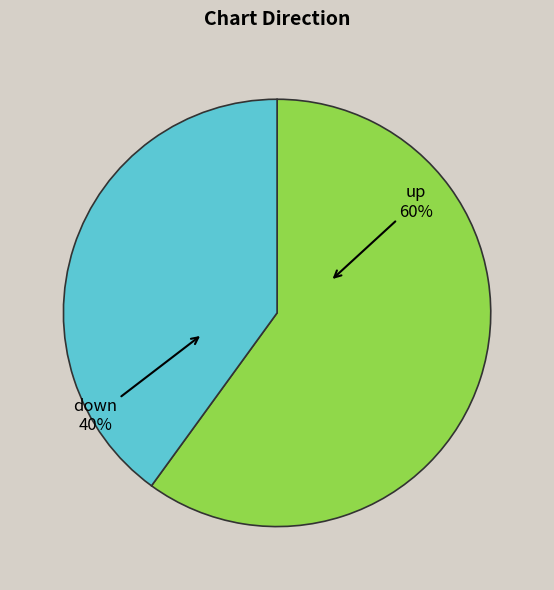

To the nearest percent, what is the average slice percentage?

50%